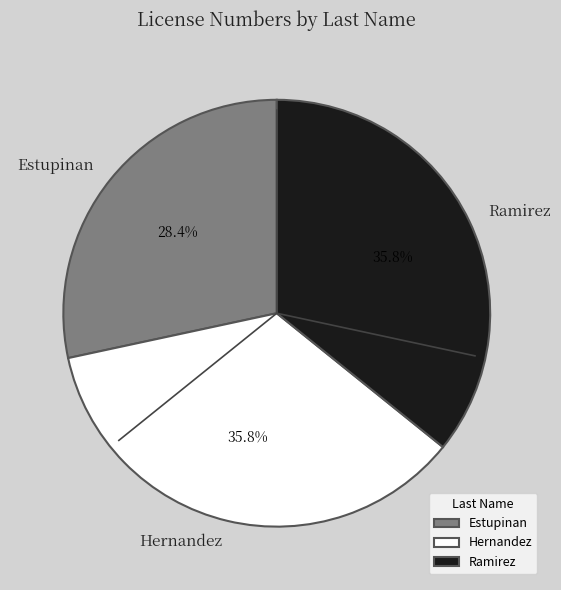

How many segments does this pie chart have?

3